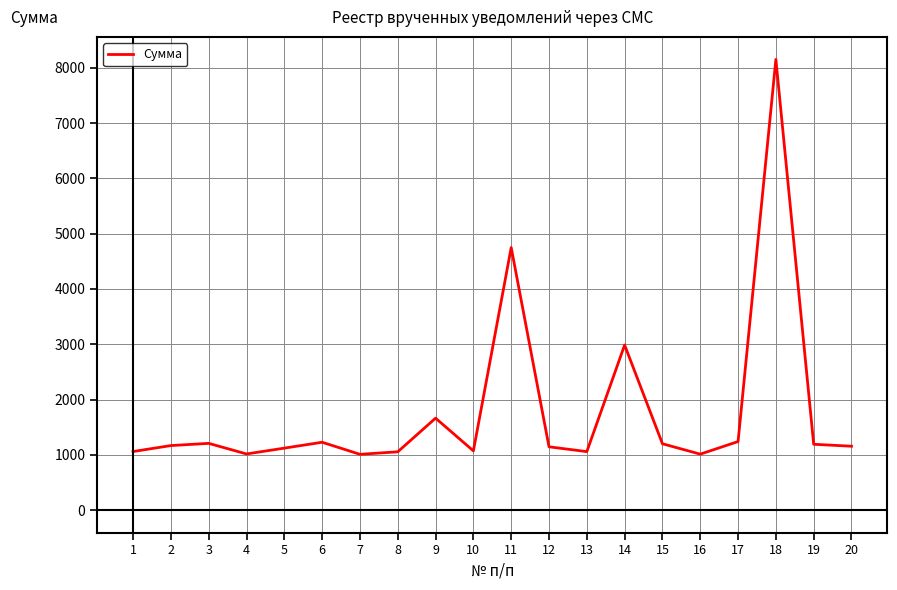

Between 19 and 7, which is larger?

19